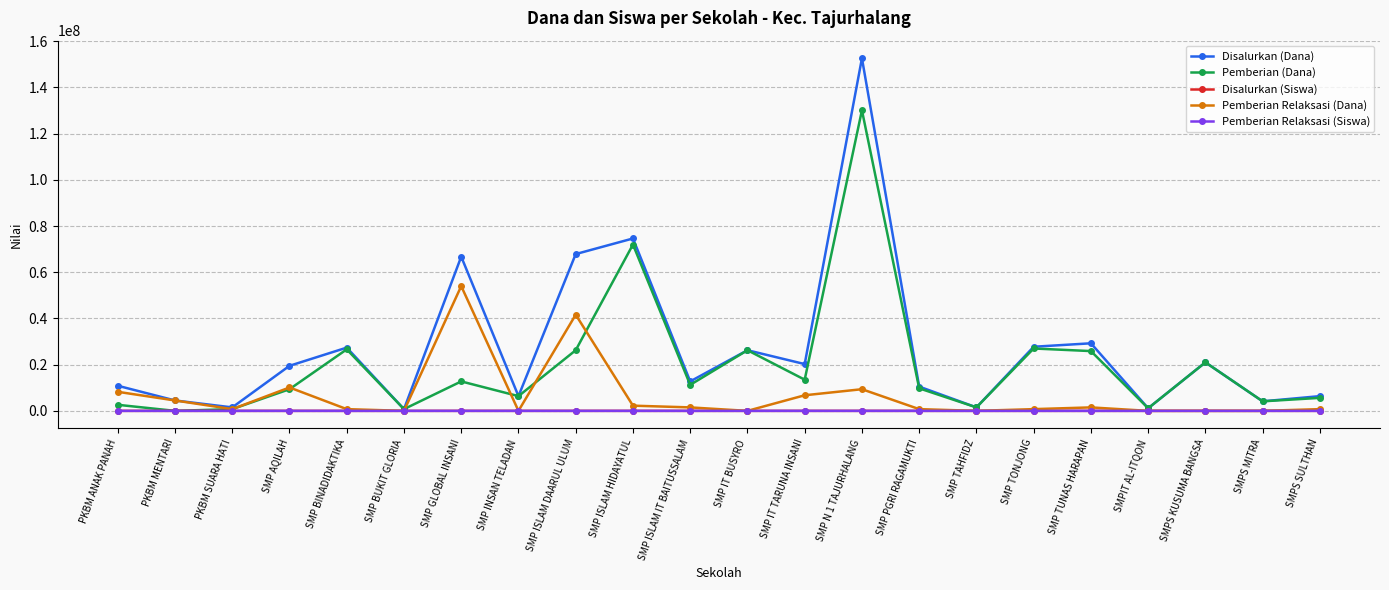

At which category is the sum across all series the highest?

SMP N 1 TAJURHALANG